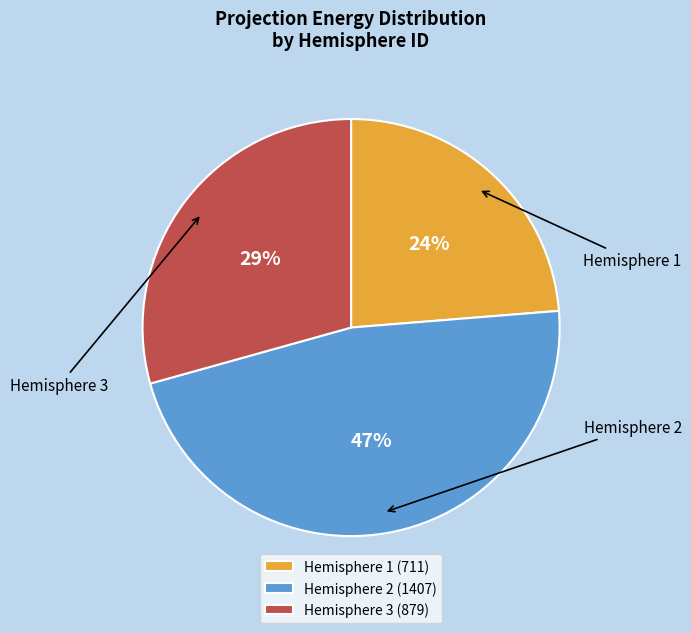

Is there a majority slice in this chart?

No